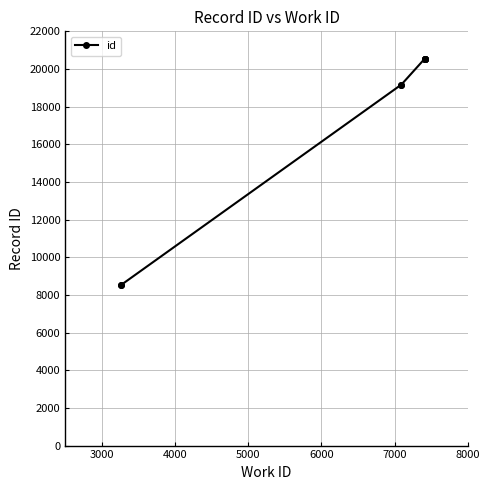

What is the difference between the maximum and minimum values?

12028